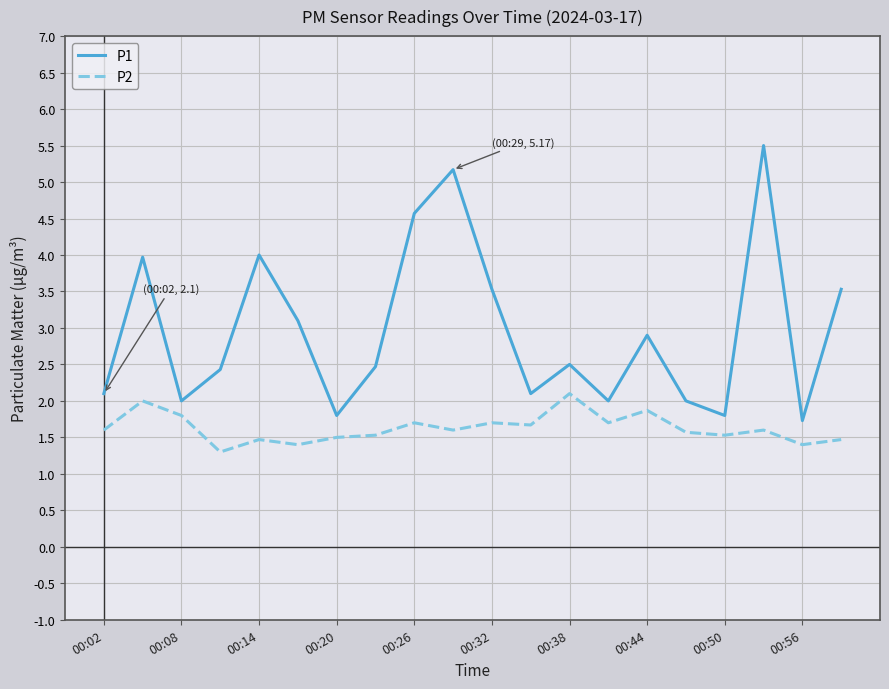

What are all the series names shown in the legend?

P1, P2